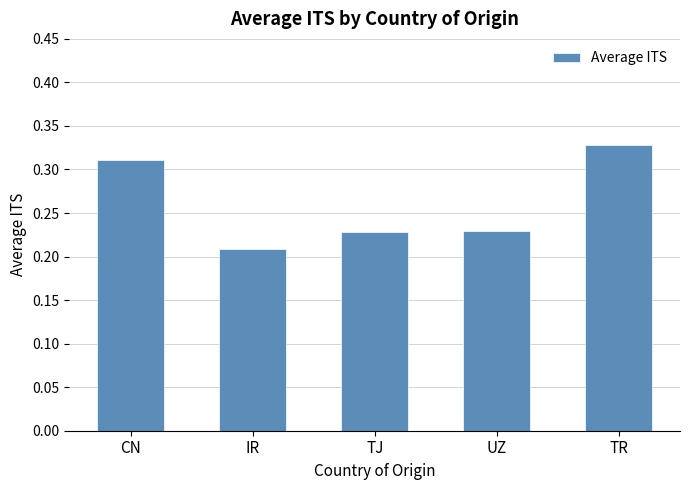

What is the difference between the second highest and second lowest values?

0.1